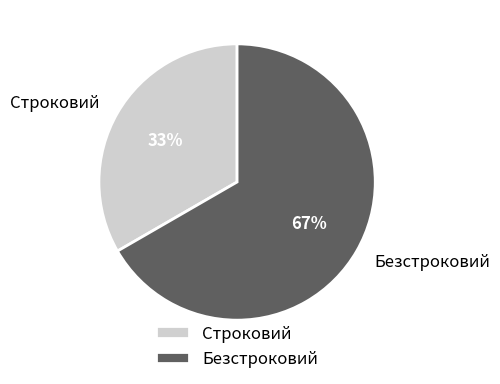

Is there any slice that represents more than half of the pie?

Yes